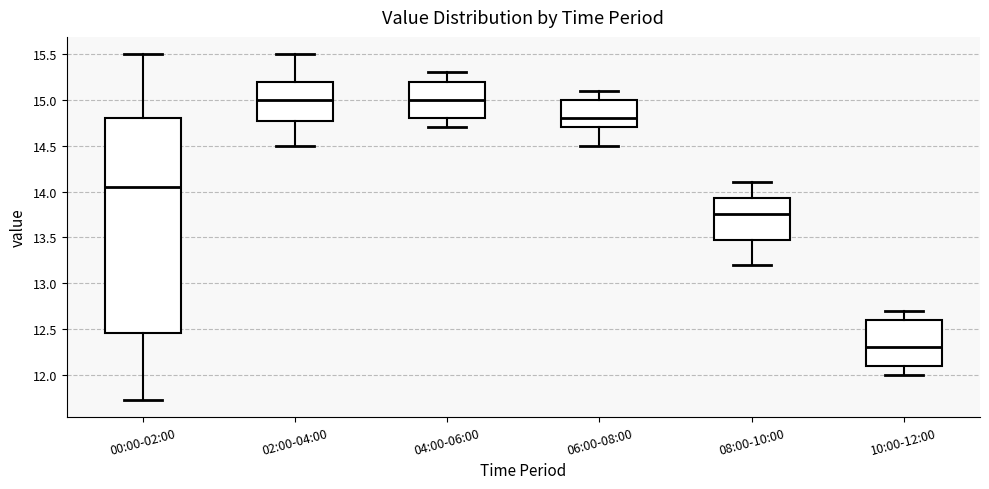

Reading left to right, transcribe this box plot: for each box, give where its median line is, the range the box spans, and where its two whiskers end, as read against the y-axis. The values are not printed on the chart, so give them approximately, as read against the axis.

00:00-02:00: median 14.05, box 12.45 to 14.80, whiskers 11.75 to 15.50
02:00-04:00: median 15.00, box 14.80 to 15.20, whiskers 14.50 to 15.50
04:00-06:00: median 15.00, box 14.80 to 15.20, whiskers 14.70 to 15.30
06:00-08:00: median 14.80, box 14.70 to 15.00, whiskers 14.50 to 15.10
08:00-10:00: median 13.75, box 13.50 to 13.95, whiskers 13.20 to 14.10
10:00-12:00: median 12.30, box 12.10 to 12.60, whiskers 12.00 to 12.70